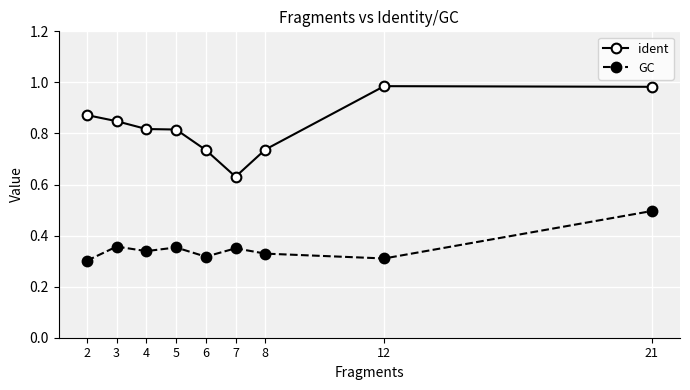

True or false: GC has a value of 0.1 at 4.

False